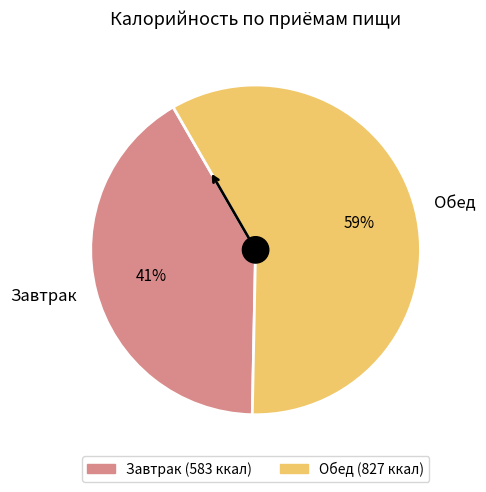

Combined, do Завтрак and Обед account for over 50%?

Yes